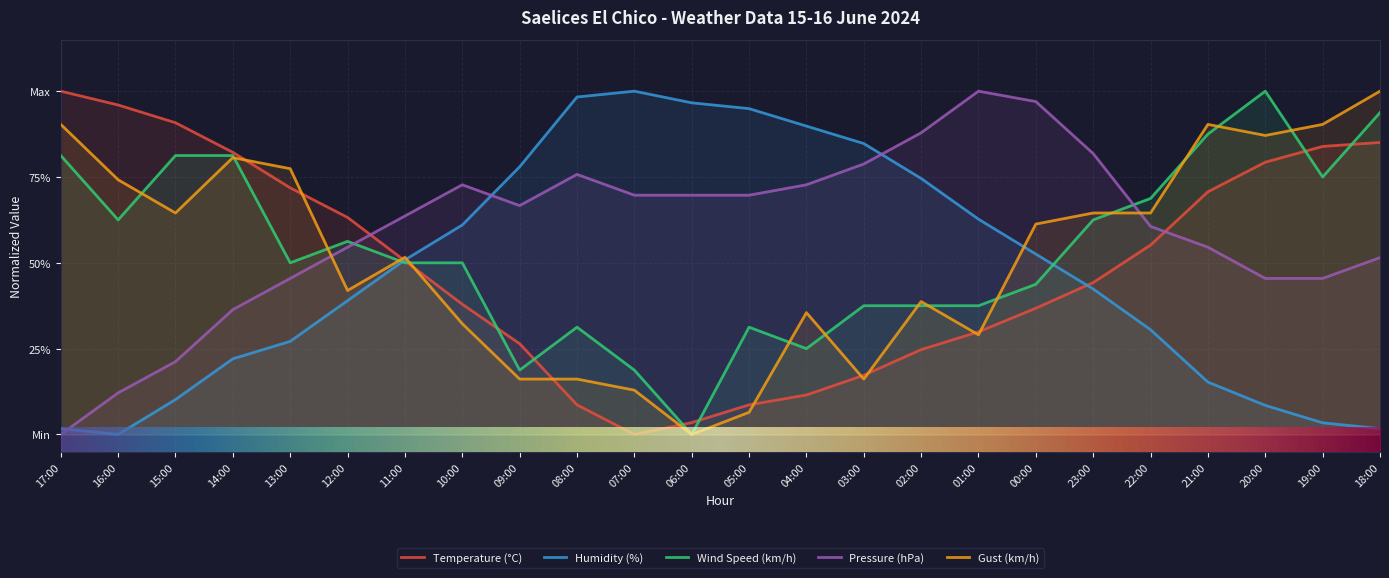

How many categories are shown in the chart?

24